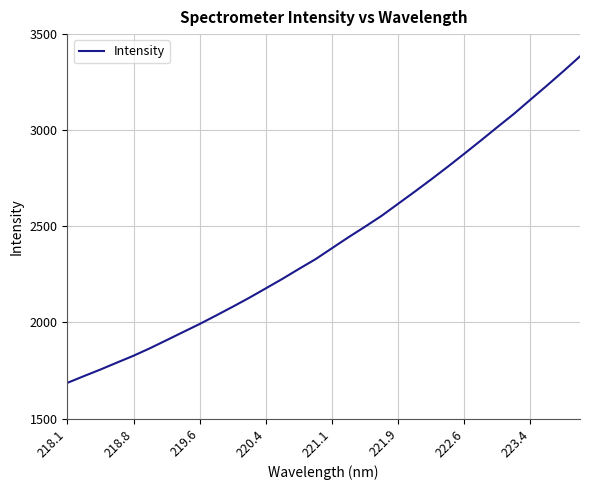

What is the difference between the maximum and minimum values?

1698.8